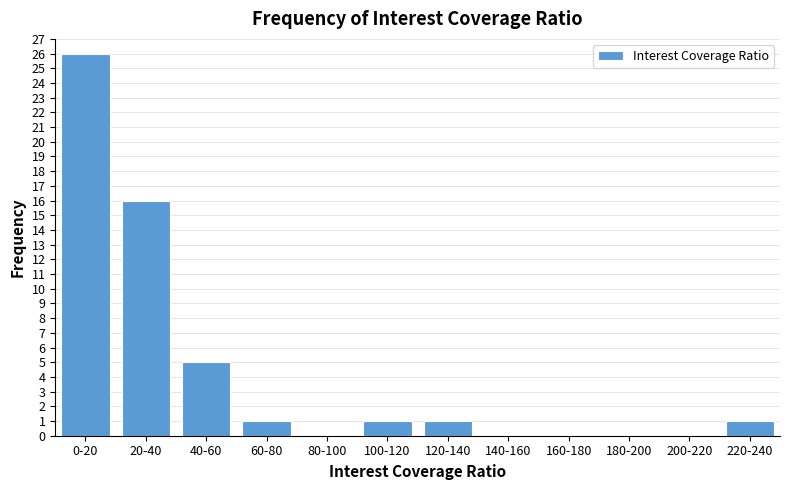

Reading left to right, list all the values displayed in this chart.

0-20=26	20-40=16	40-60=5	60-80=1	80-100=0	100-120=1	120-140=1	140-160=0	160-180=0	180-200=0	200-220=0	220-240=1